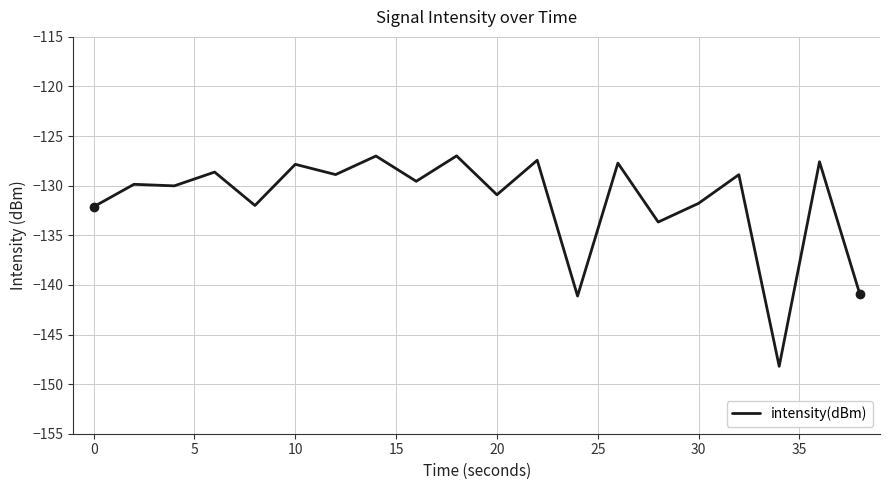

What is the maximum value shown in the chart?

-127.0